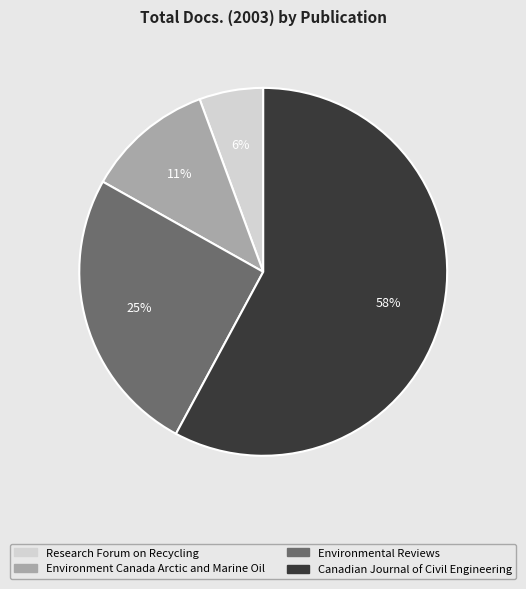

Does Canadian Journal of Civil Engineering account for over 50% of the chart?

Yes